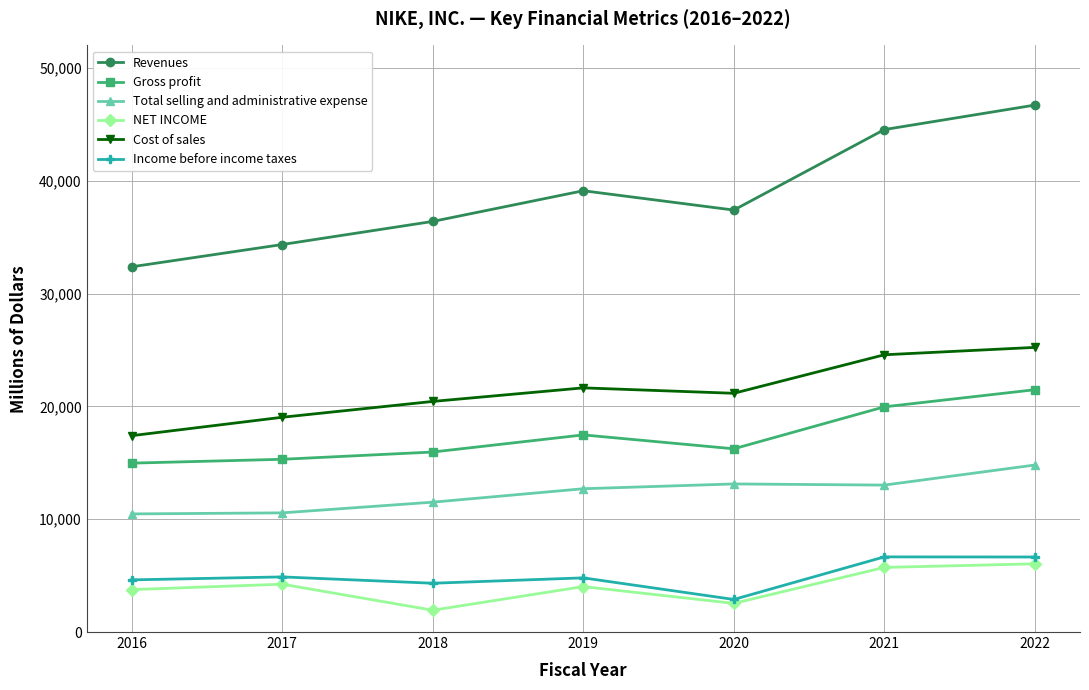

Which label corresponds to the largest value in the chart?

2022